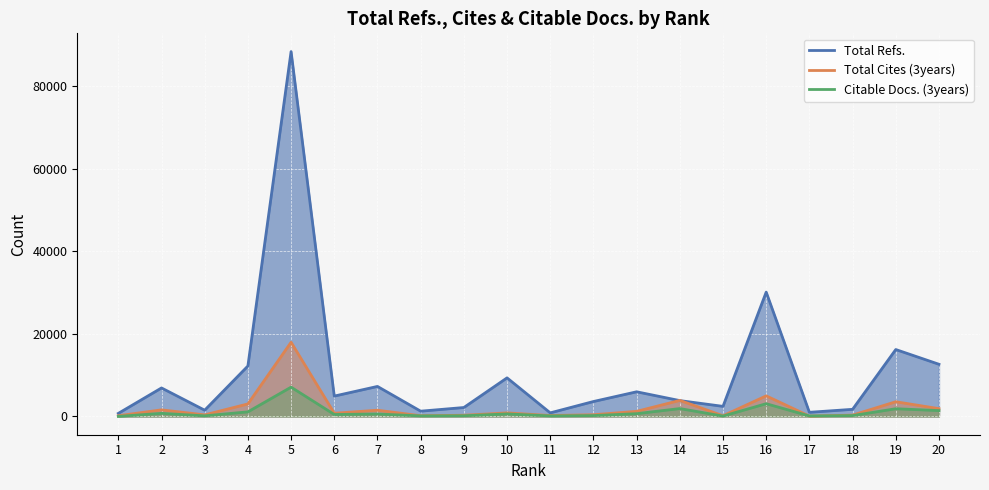

Which series has the largest total across all categories?

Total Refs.